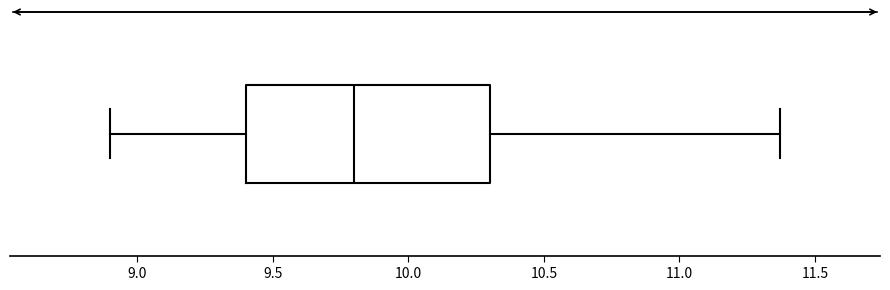

Where does the right whisker of the box end on the x-axis? The values are not printed on the chart, so give them approximately, as read against the axis.

11.35